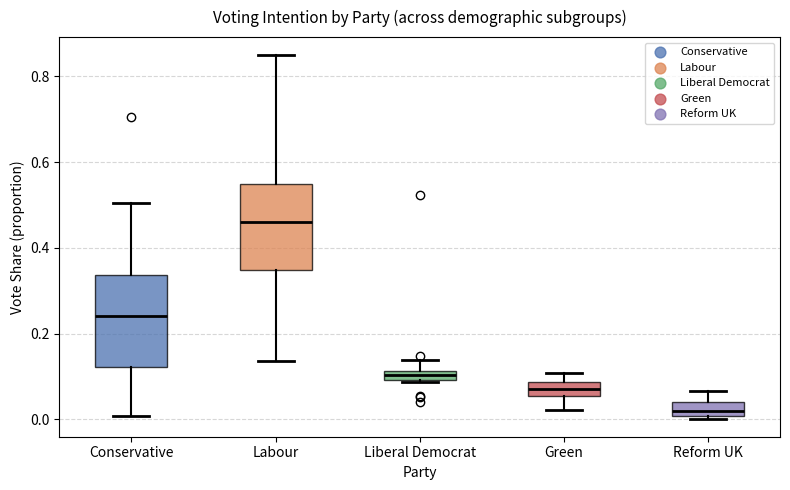

Which box's median line is the lowest?

Reform UK